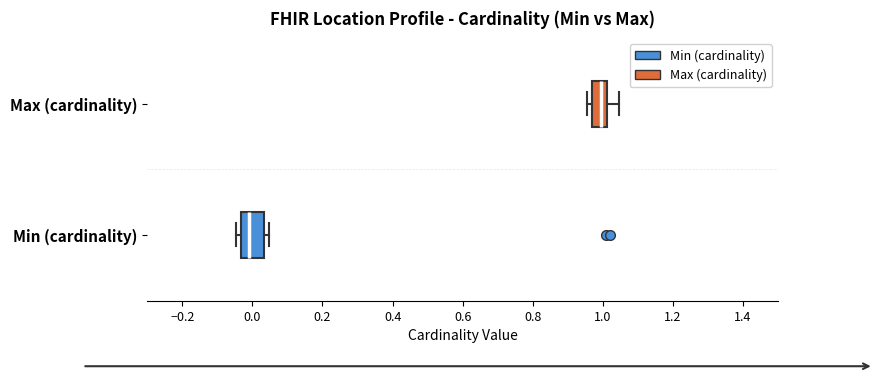

Reading bottom to top, read every box against the x-axis: the position of its median line, the range the box covers, and the ends of its whiskers. The values are not printed on the chart, so give them approximately, as read against the axis.

Min (cardinality): median 0.00, box -0.04 to 0.04, whiskers -0.04 (just left of the box's left edge) to 0.04 (just right of the box's right edge)
Max (cardinality): median 1.00, box 0.96 to 1.02, whiskers 0.96 (just left of the box's left edge) to 1.04